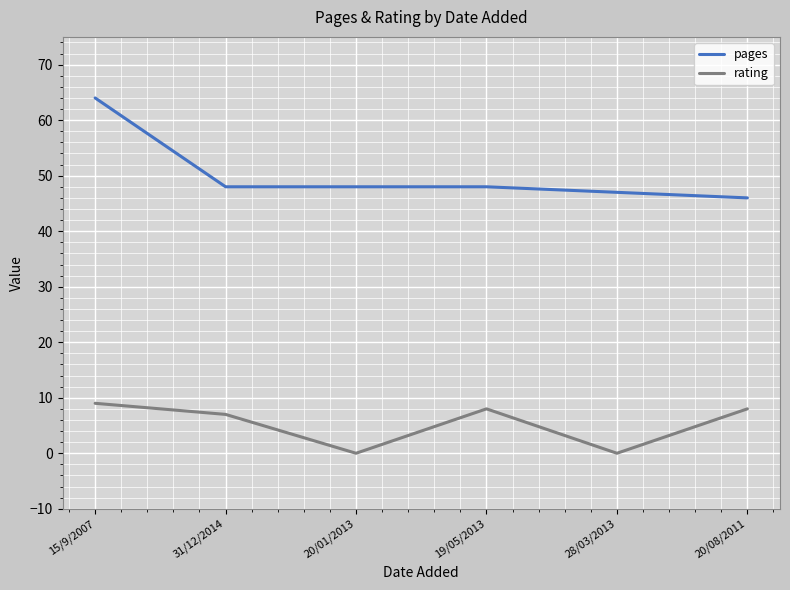

What position from the right is 28/03/2013?

2